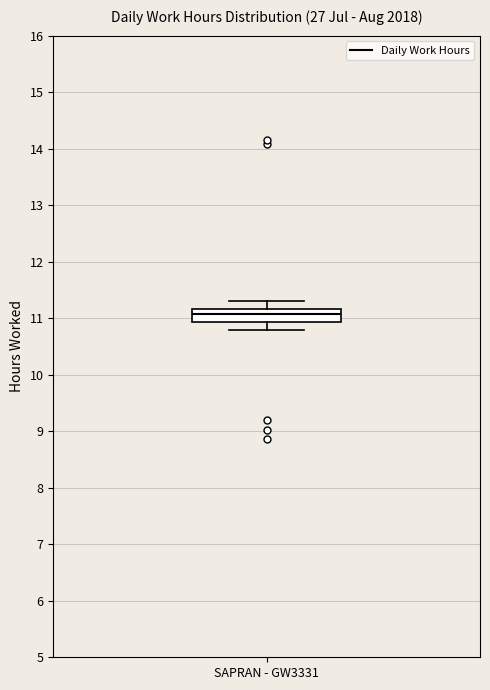

Read this box plot against the y-axis: the position of the median line, the range covered by the box, and the ends of both whiskers. The values are not printed on the chart, so give them approximately, as read against the axis.

median 11.1, box 10.9 to 11.2, whiskers 10.8 to 11.3